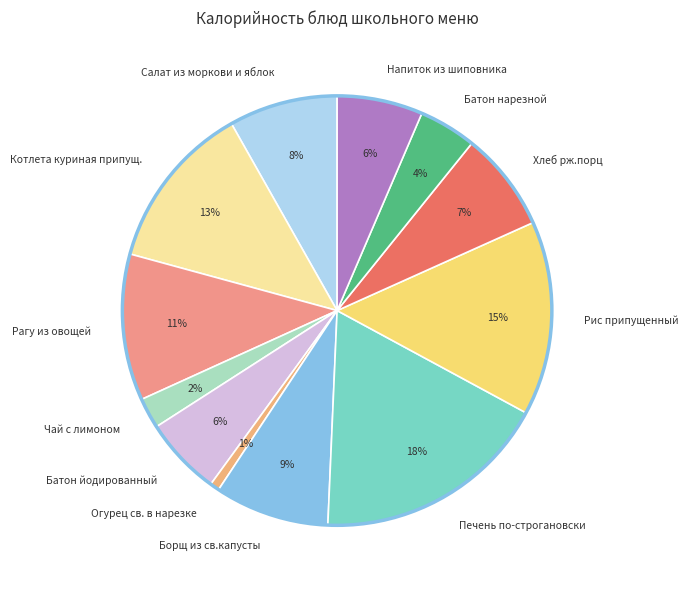

To the nearest percent, what portion does Борщ из св.капусты represent?

9%